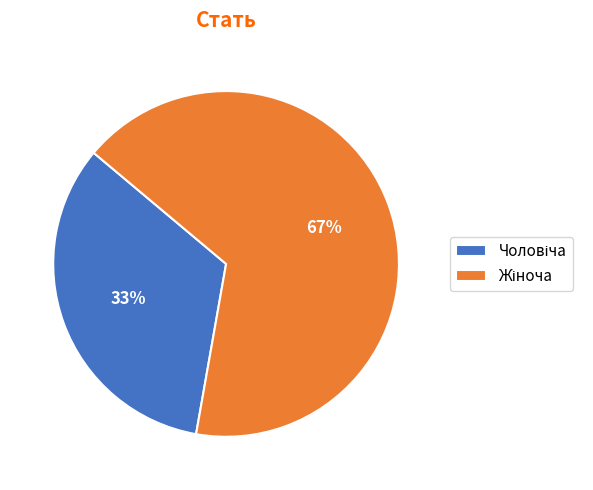

To the nearest percent, what is the average slice percentage?

50%